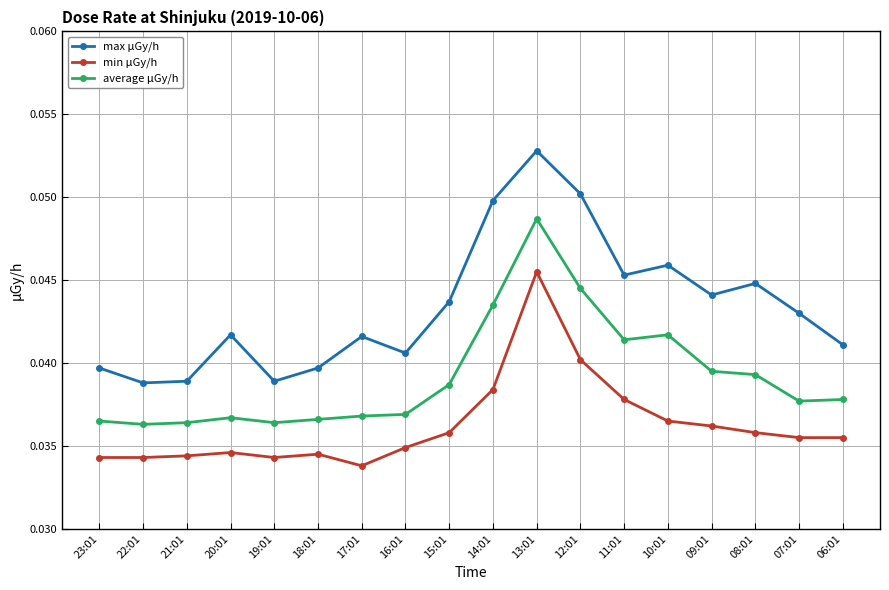

Where is the first local maximum for max μGy/h?

20:01